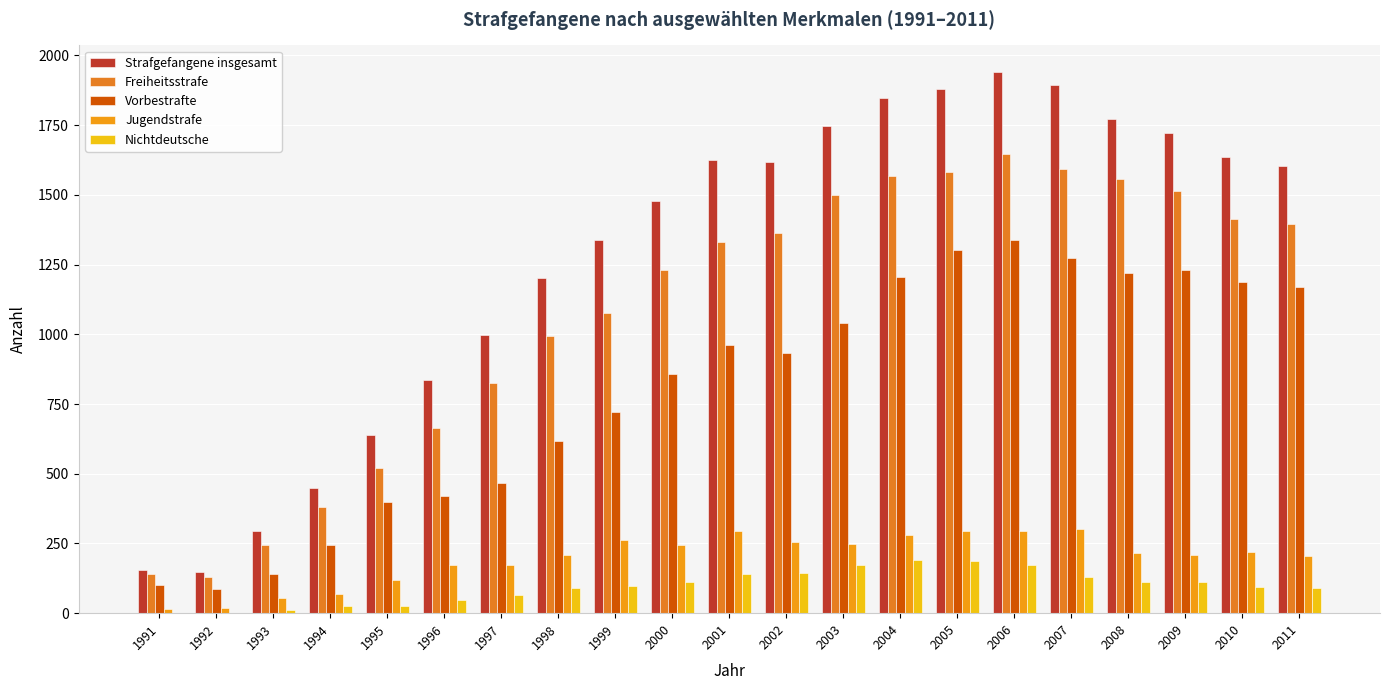

How many groups of bars are there?

21